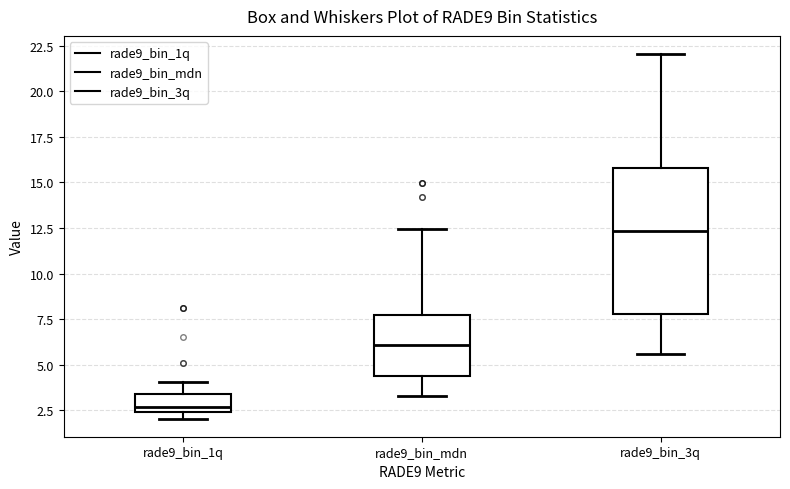

Where is the lower edge of the box for rade9_bin_mdn on the y-axis? The values are not printed on the chart, so give them approximately, as read against the axis.

4.5